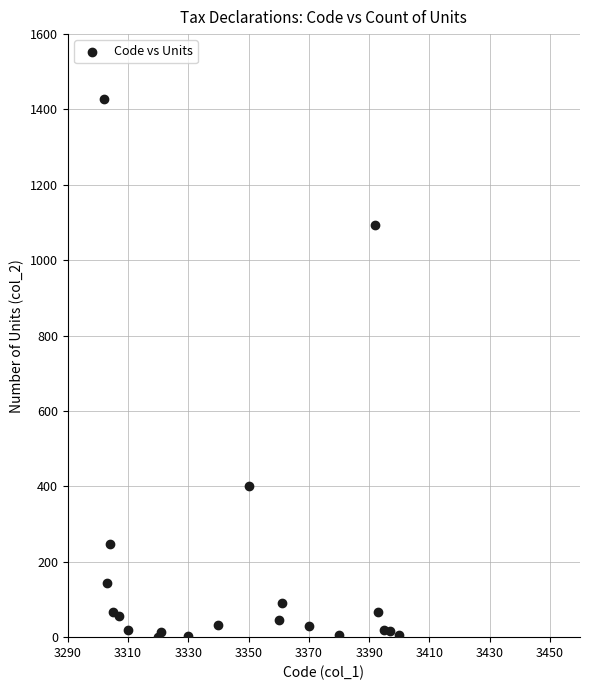

What Y value in the scatter plot is closest to 715?

401